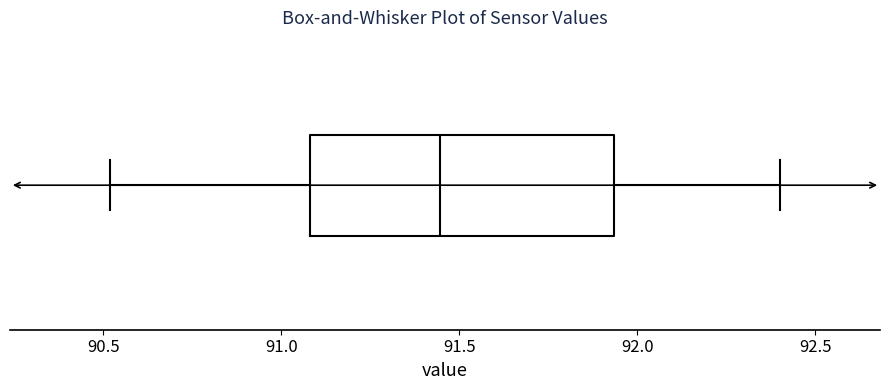

Where is the right edge of the box on the x-axis? The values are not printed on the chart, so give them approximately, as read against the axis.

91.95